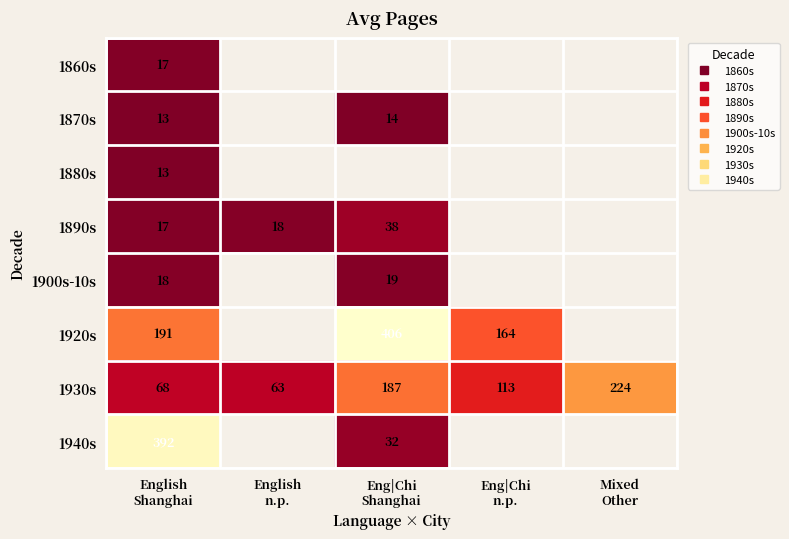

What is the sum of the 1870s values at English Shanghai and Eng|Chi Shanghai?

27.0